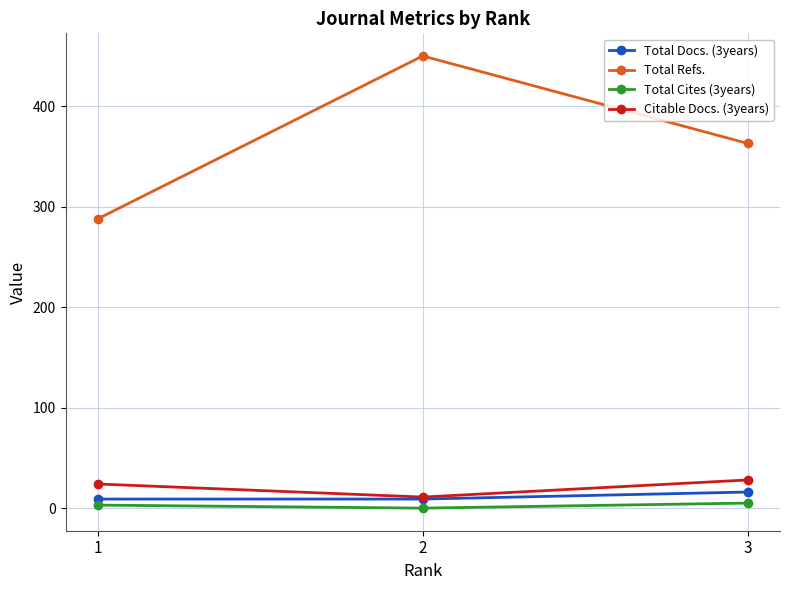

What is the sum of all Total Refs. values?

1101